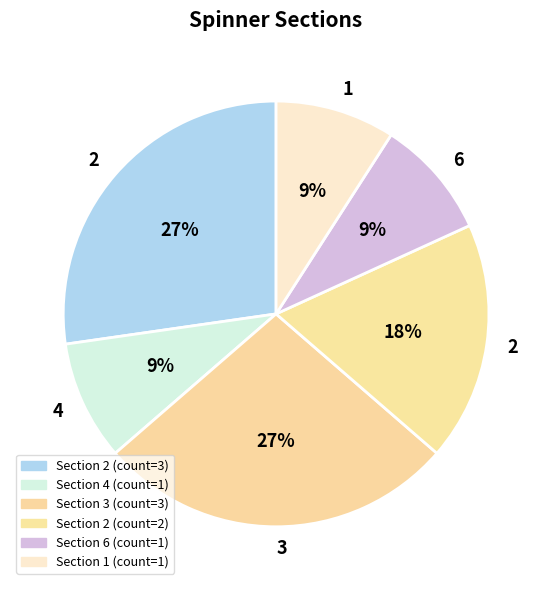

Count the number of slices in the pie.

6